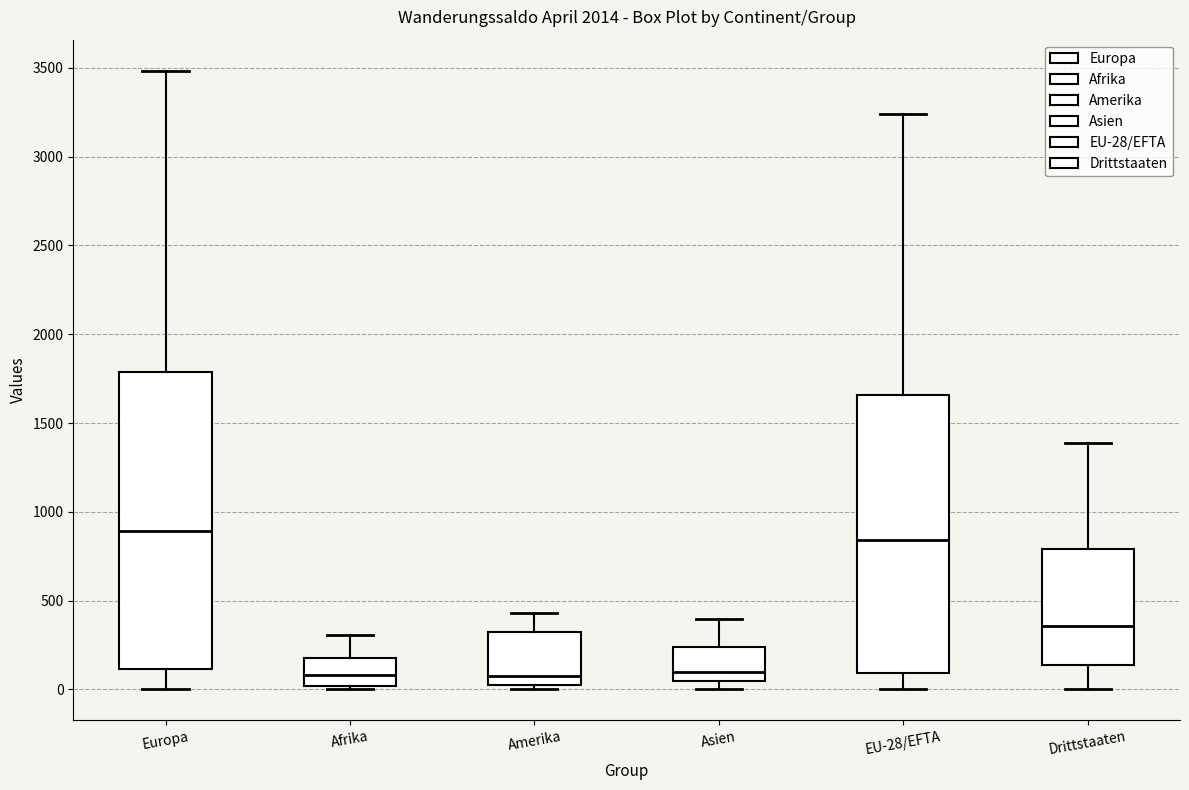

Reading left to right, read every box against the y-axis: the position of its median line, the range the box covers, and the ends of its whiskers. The values are not printed on the chart, so give them approximately, as read against the axis.

Europa: median 900, box 100 to 1800, whiskers 0 to 3500
Afrika: median 100, box 0 to 200, whiskers 0 (just below the box's lower edge) to 300
Amerika: median 50, box 0 to 300, whiskers 0 (just below the box's lower edge) to 450
Asien: median 100, box 50 to 250, whiskers 0 to 400
EU-28/EFTA: median 850, box 100 to 1650, whiskers 0 to 3250
Drittstaaten: median 350, box 150 to 800, whiskers 0 to 1400